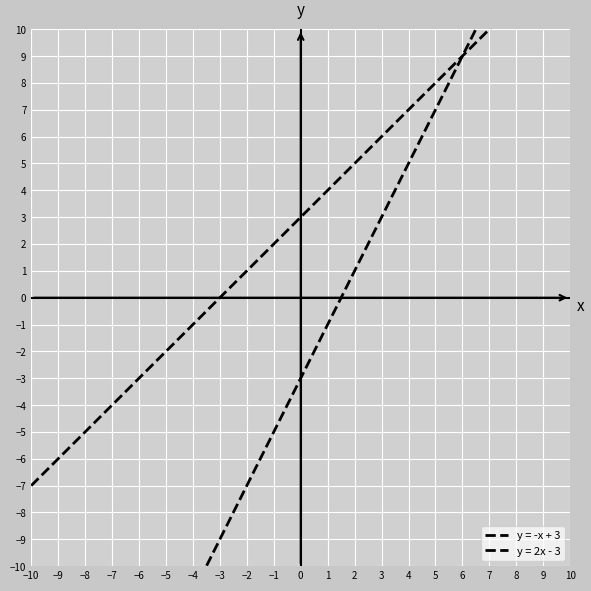

Which category has the highest value across all series?

10